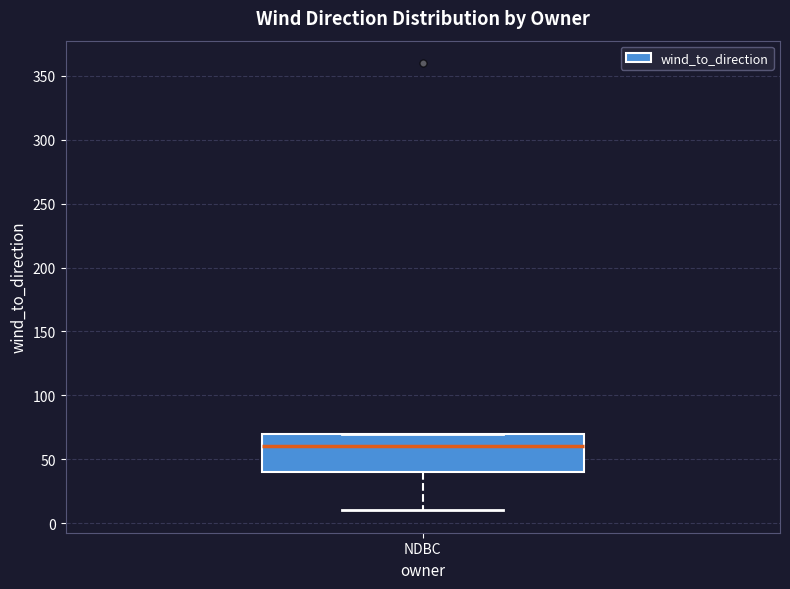

Read this box plot against the y-axis: the position of the median line, the range covered by the box, and the ends of both whiskers. The values are not printed on the chart, so give them approximately, as read against the axis.

median 60, box 40 to 70, whiskers 10 to 70